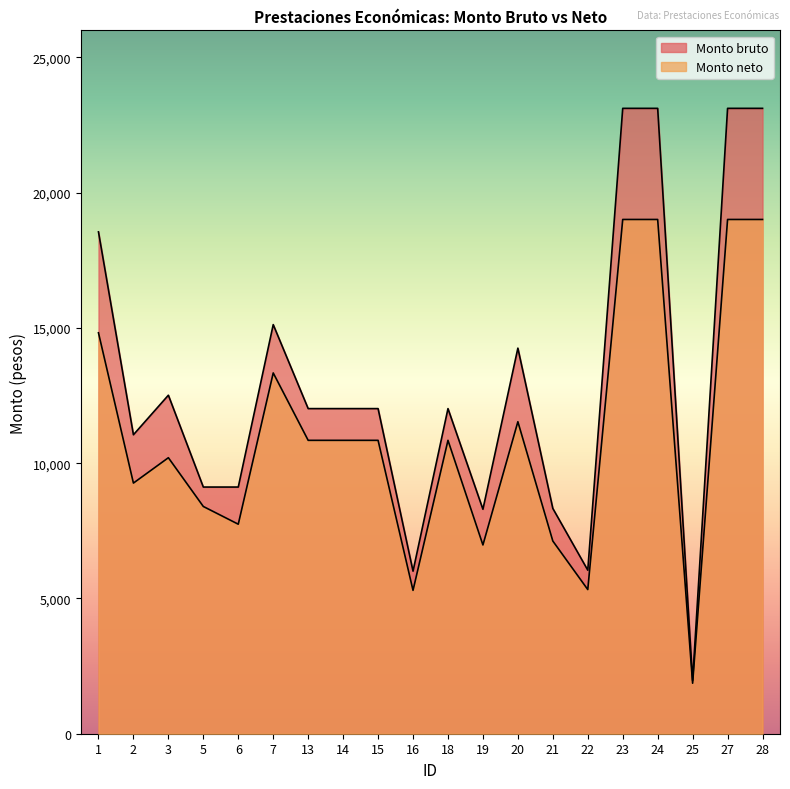

Which series has the largest range (max minus min)?

Monto bruto